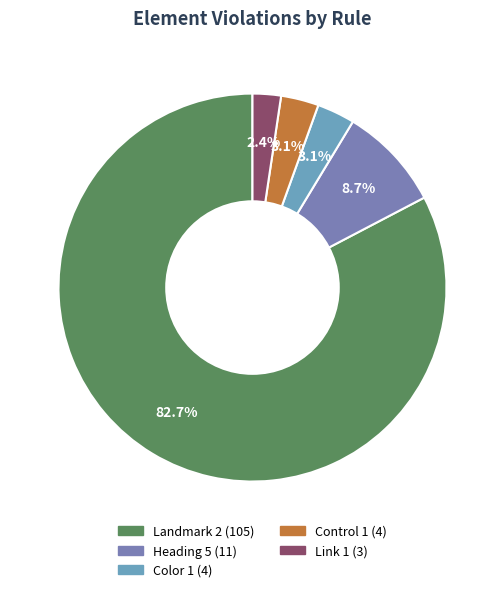

Which category has the smallest portion of the pie?

Link 1